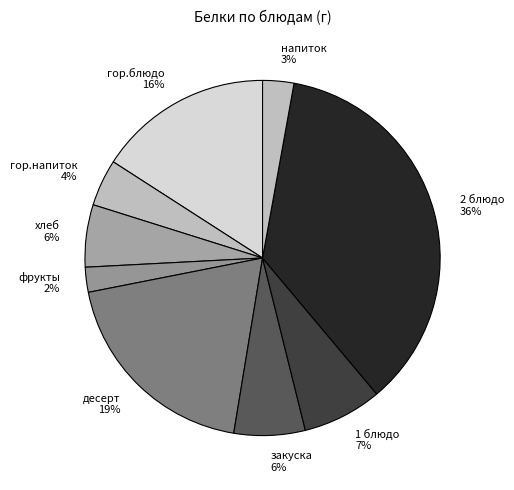

How many segments does this pie chart have?

9